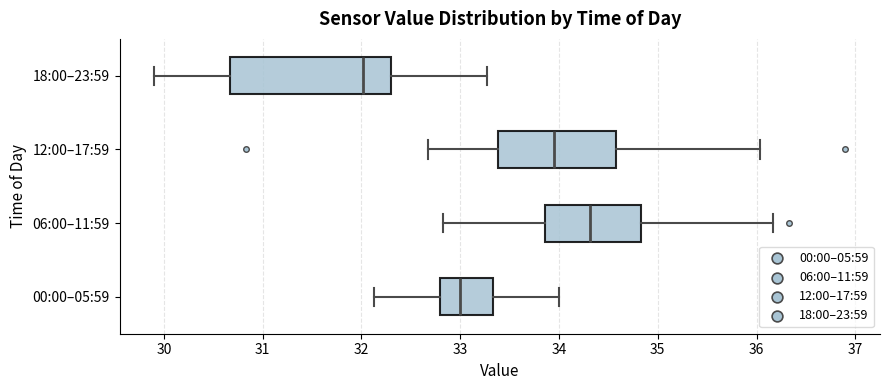

Which box has the furthest to the left median line?

18:00–23:59